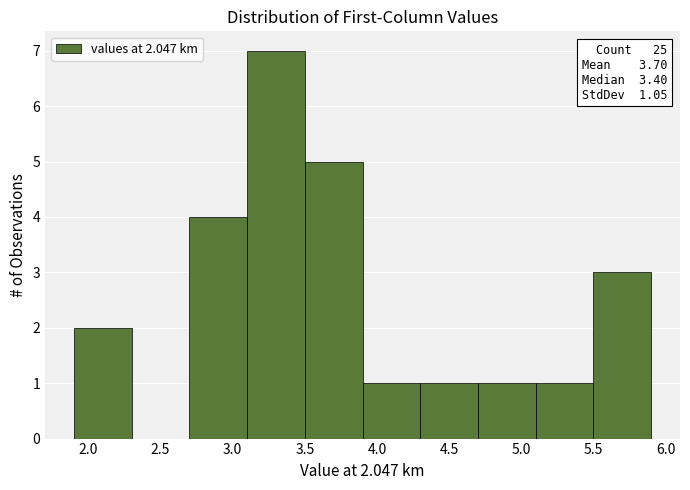

Which range on the x-axis has the tallest bar?

3.1 to 3.5